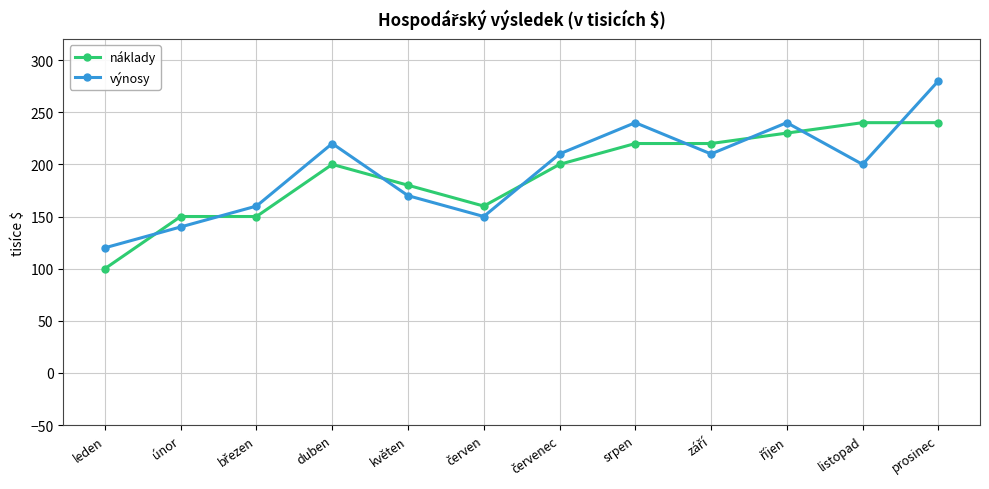

What is the difference between the maximum and minimum values in the náklady series?

140